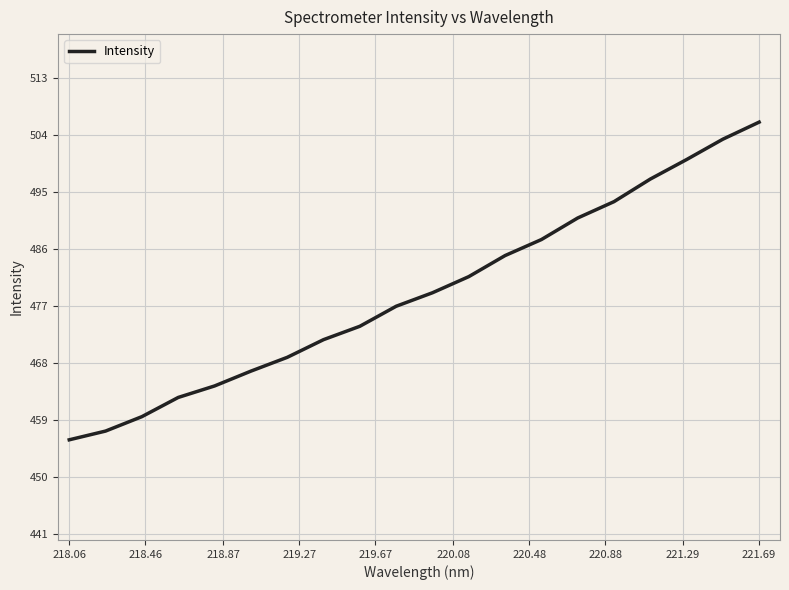

What is the greatest value displayed?

506.1